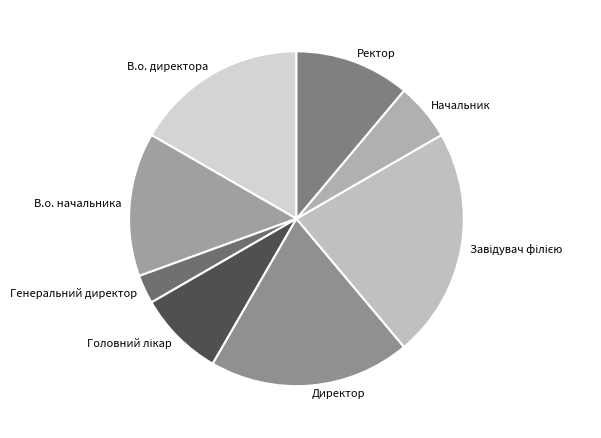

Combined, do В.о. директора and Генеральний директор account for over 50%?

No